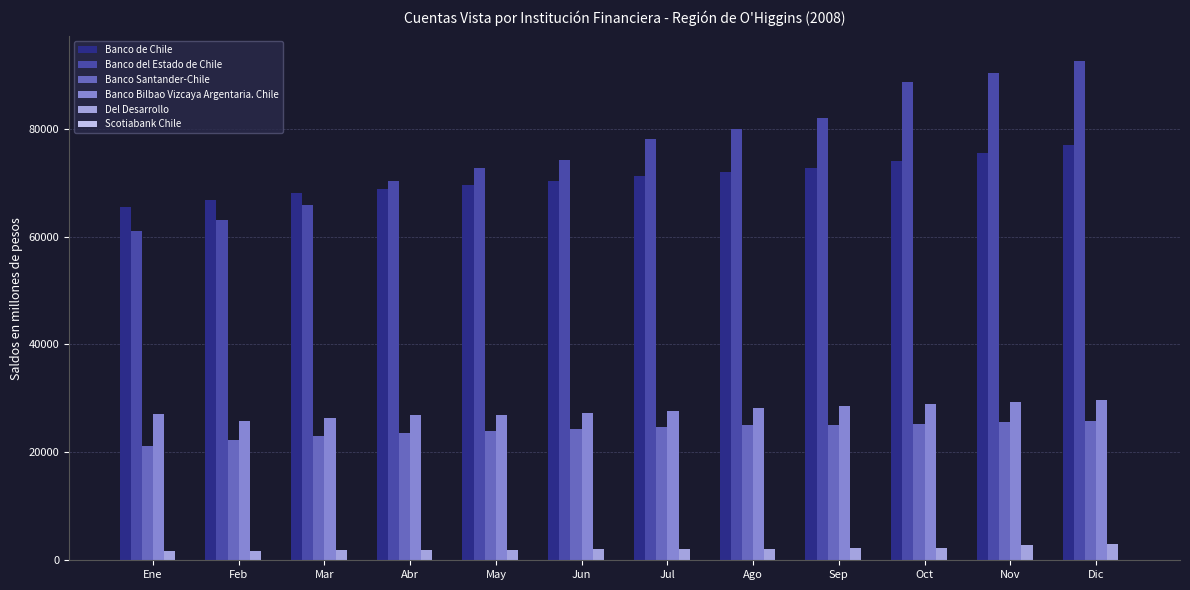

Which label corresponds to the largest value in the chart?

Dic